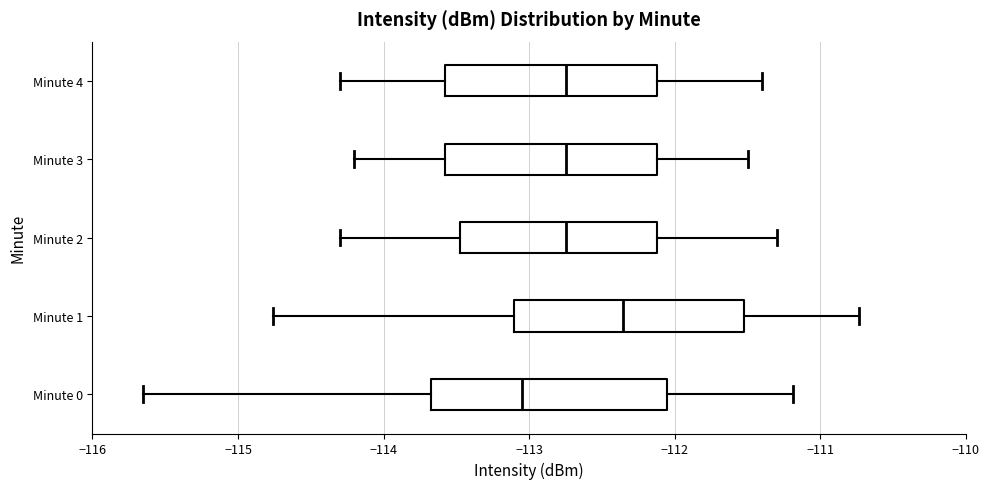

Where does the right whisker of the box for Minute 0 end on the x-axis? The values are not printed on the chart, so give them approximately, as read against the axis.

-111.2